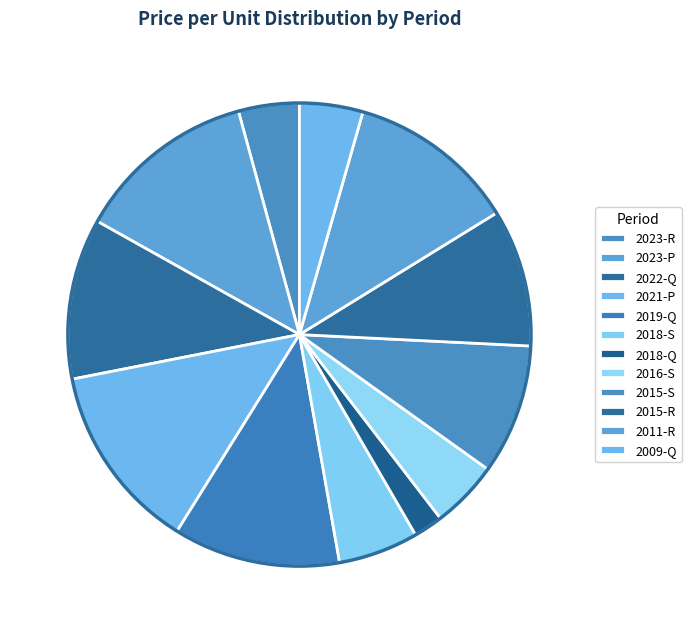

How many slices are in this pie chart?

12